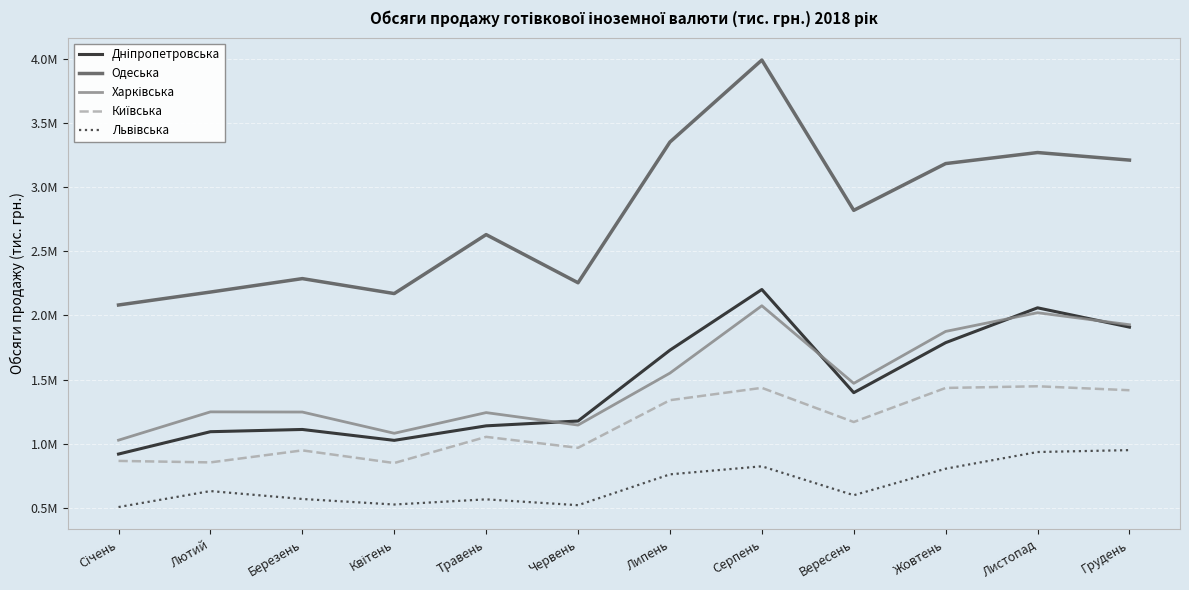

Is this an area chart (filled region under the line)?

No